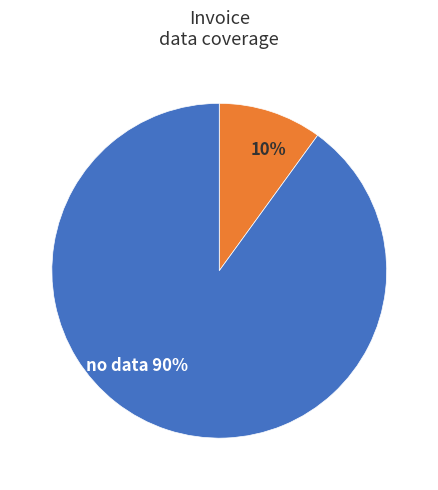

Between no data 90% and 10%, which is larger?

no data 90%